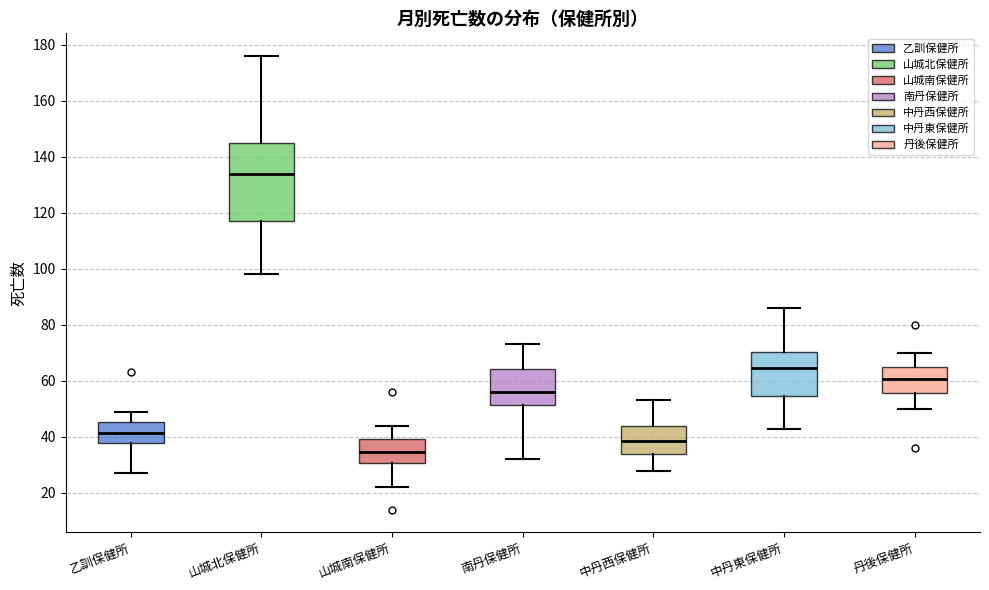

Reading left to right, read every box against the y-axis: the position of its median line, the range the box covers, and the ends of its whiskers. The values are not printed on the chart, so give them approximately, as read against the axis.

乙訓保健所: median 42, box 38 to 46, whiskers 28 to 50
山城北保健所: median 134, box 118 to 146, whiskers 98 to 176
山城南保健所: median 34, box 30 to 40, whiskers 22 to 44
南丹保健所: median 56, box 52 to 64, whiskers 32 to 74
中丹西保健所: median 38, box 34 to 44, whiskers 28 to 54
中丹東保健所: median 64, box 54 to 70, whiskers 44 to 86
丹後保健所: median 60, box 56 to 66, whiskers 50 to 70